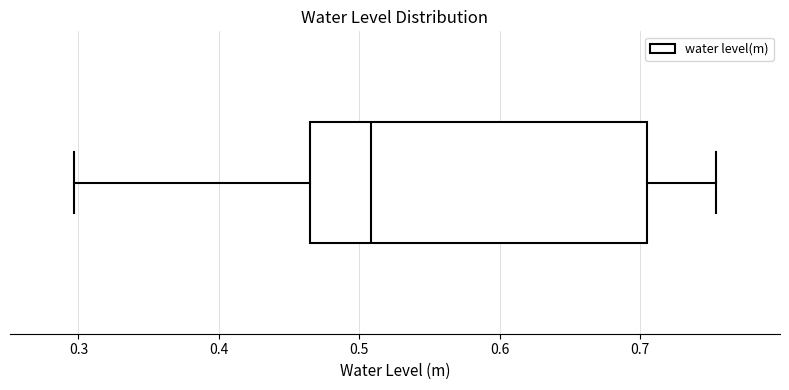

Transcribe this box plot: give where the median line is, the range the box spans, and where the two whiskers end, as read against the x-axis. The values are not printed on the chart, so give them approximately, as read against the axis.

median 0.51, box 0.47 to 0.71, whiskers 0.30 to 0.75